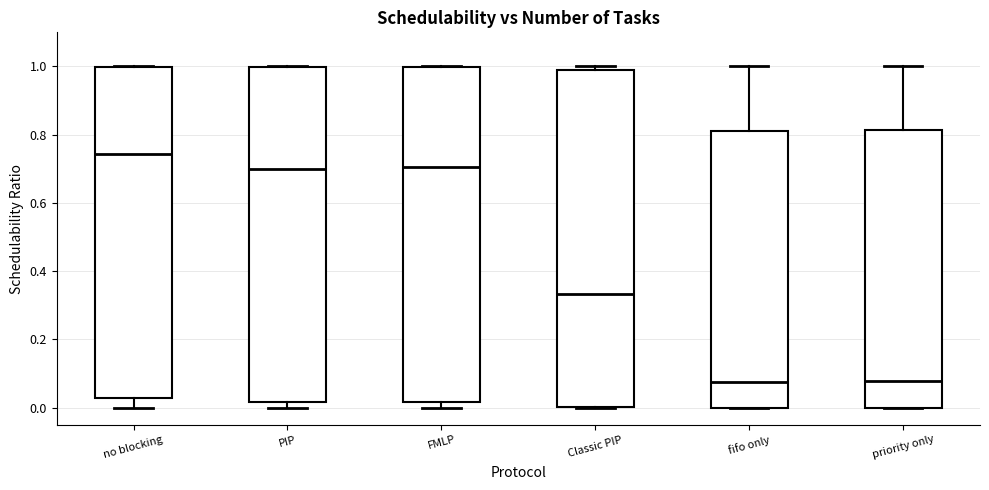

Which box has the highest median line?

no blocking